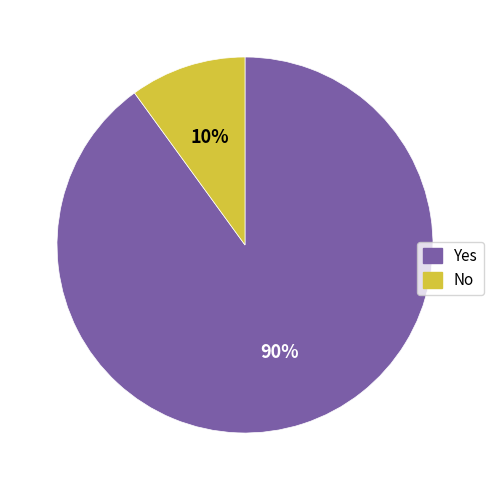

Combined, do No and Yes account for over 50%?

Yes